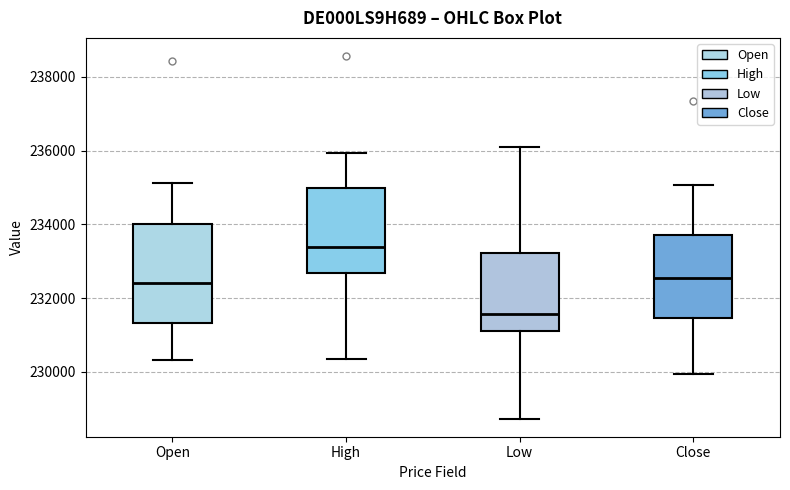

Reading left to right, transcribe this box plot: for each box, give where its median line is, the range the box spans, and where its two whiskers end, as read against the y-axis. The values are not printed on the chart, so give them approximately, as read against the axis.

Open: median 232400, box 231400 to 234000, whiskers 230400 to 235200
High: median 233400, box 232600 to 235000, whiskers 230400 to 236000
Low: median 231600, box 231200 to 233200, whiskers 228800 to 236000
Close: median 232600, box 231400 to 233600, whiskers 230000 to 235000